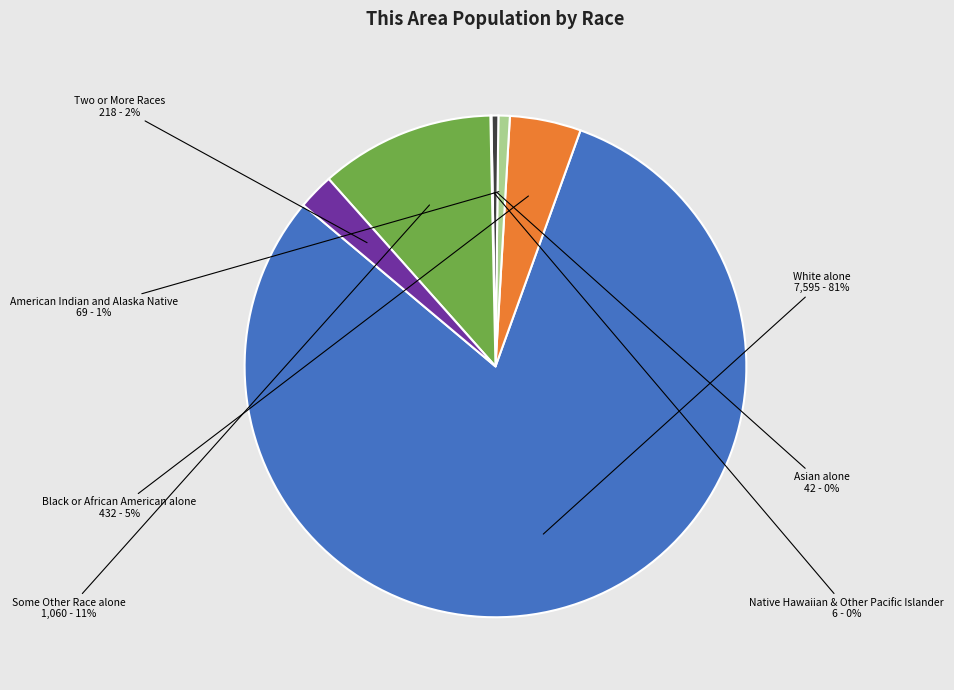

Is there any slice that represents more than half of the pie?

Yes